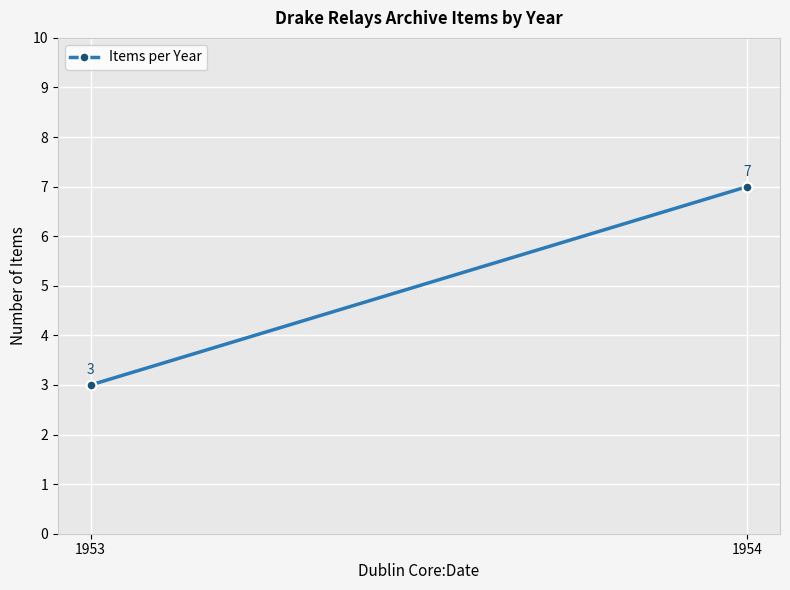

What is the difference between the values at 1953 and 1954?

4